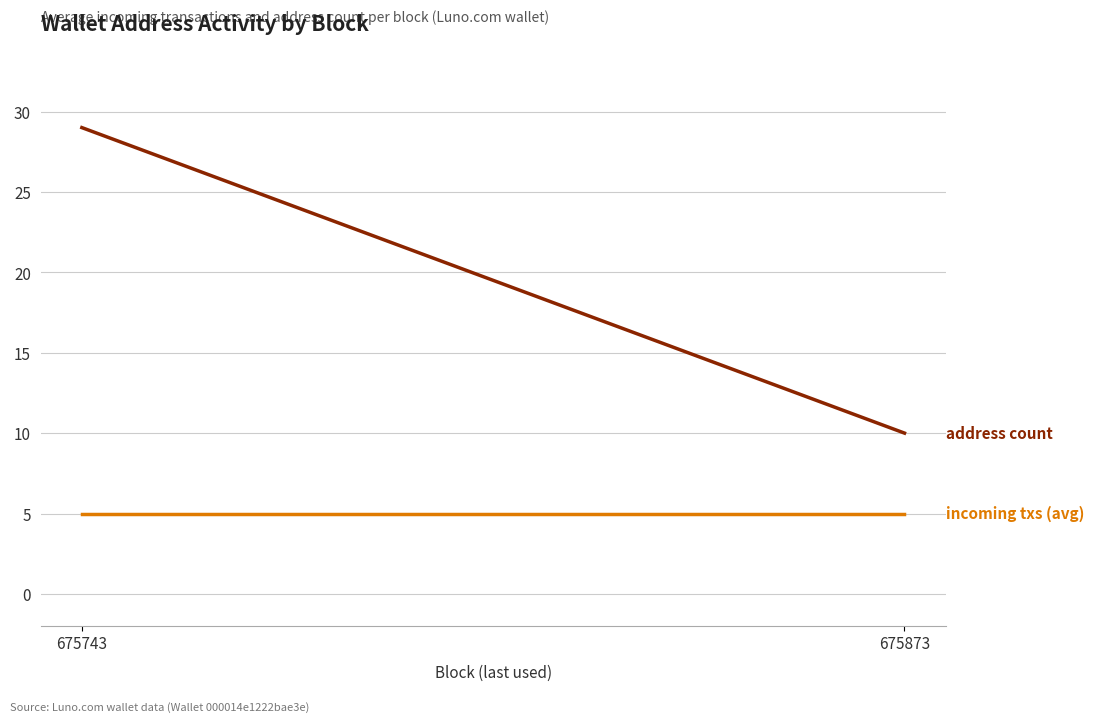

Which label corresponds to the largest value in the chart?

675743